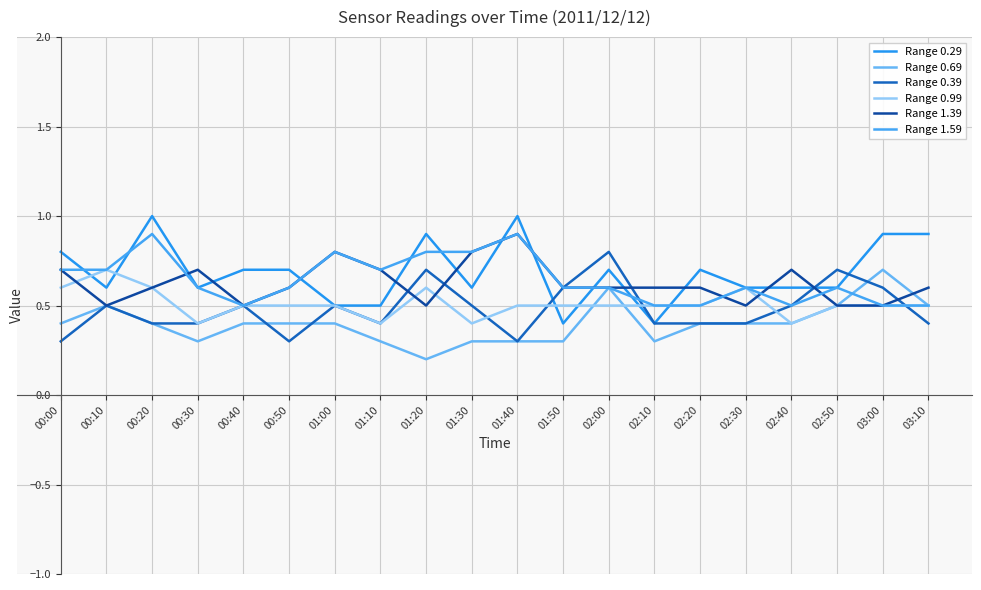

What are all the series names shown in the legend?

Range 0.29, Range 0.69, Range 0.39, Range 0.99, Range 1.39, Range 1.59